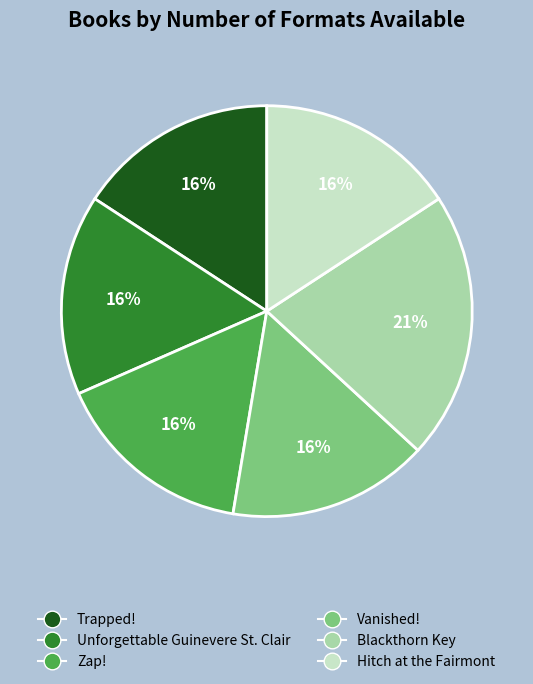

To the nearest percent, what portion does Vanished! represent?

16%